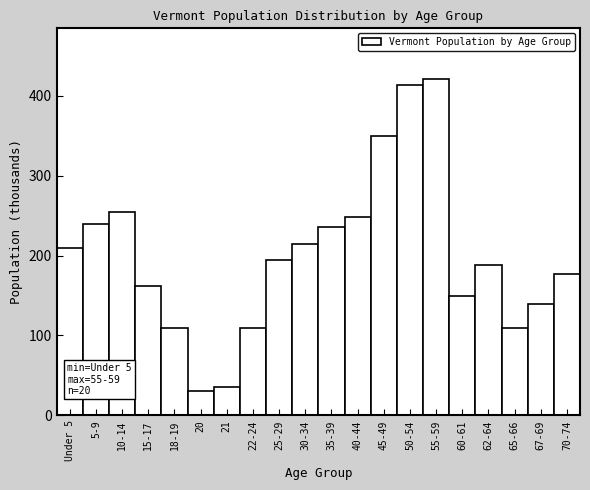

Reading left to right, what are all the values shown in this chart?

Under 5=209	5-9=239	10-14=254	15-17=162	18-19=109	20=30	21=35	22-24=109	25-29=194	30-34=215	35-39=236	40-44=248	45-49=349	50-54=413	55-59=421	60-61=149	62-64=188	65-66=109	67-69=140	70-74=177